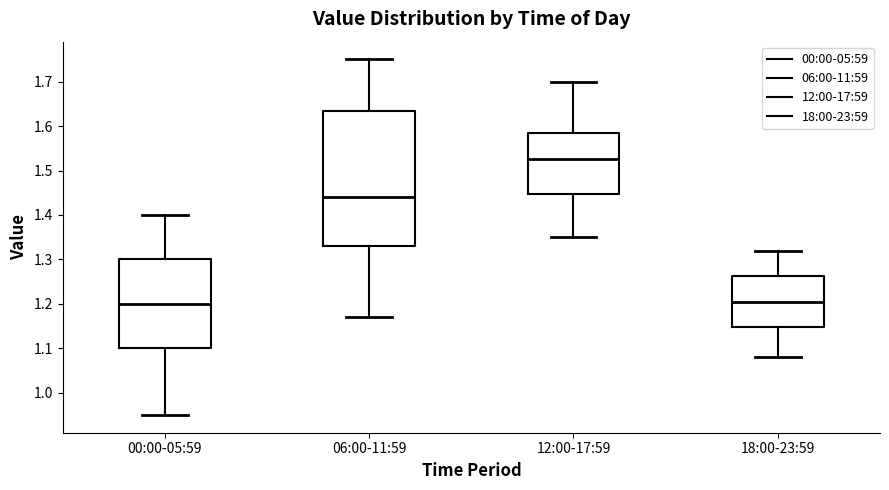

Which box is the tallest, from its lower edge to its upper edge?

06:00-11:59